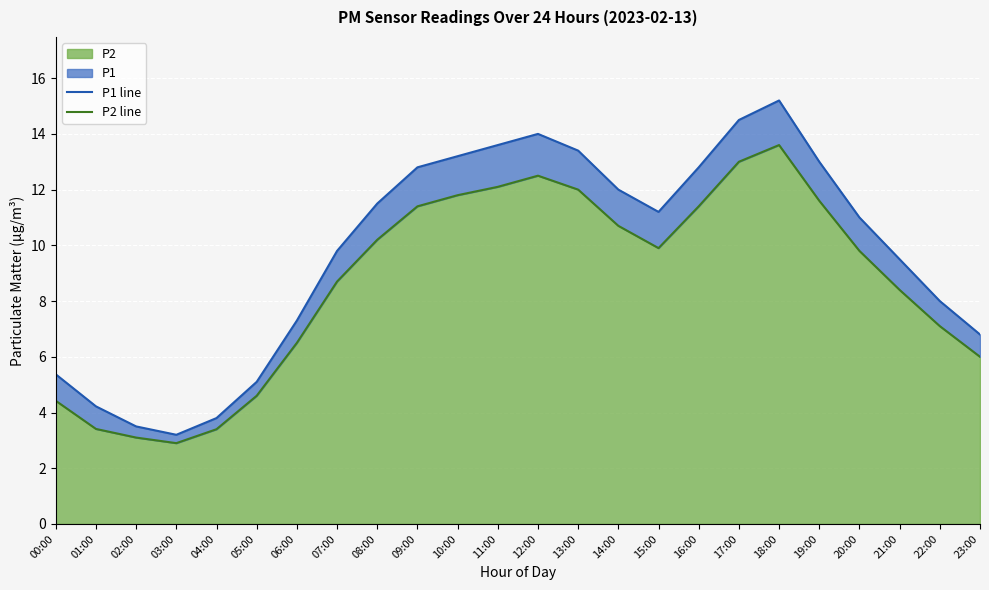

True or false: P1 line and P2 line intersect in this chart.

False